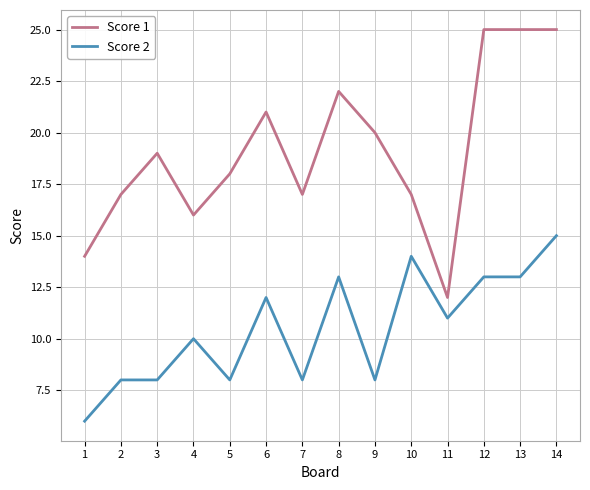

What is the sum of all Score 2 values?

147